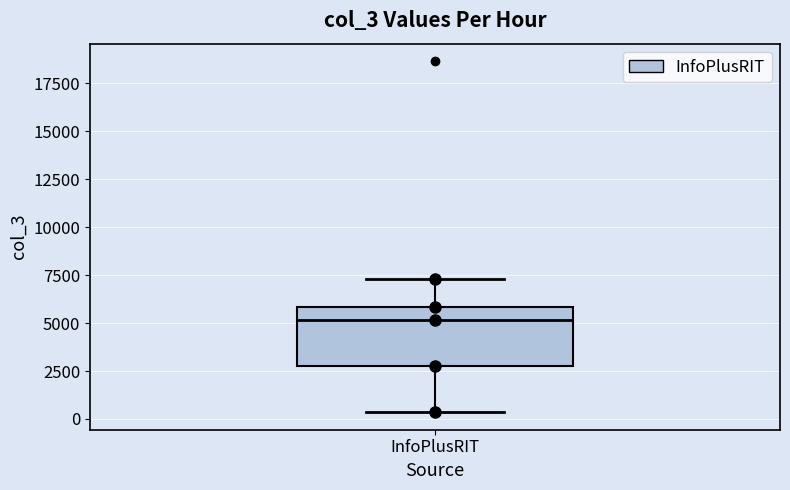

Transcribe this box plot: give where the median line is, the range the box spans, and where the two whiskers end, as read against the y-axis. The values are not printed on the chart, so give them approximately, as read against the axis.

median 5000, box 3000 to 6000, whiskers 500 to 7500